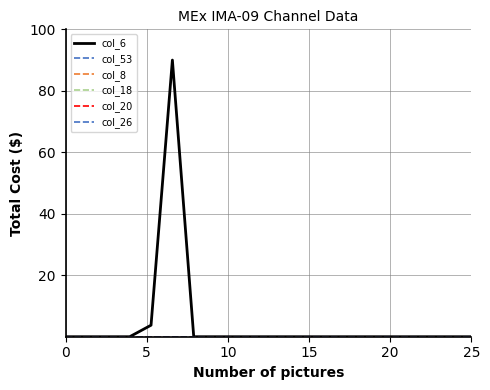

Does the chart have visible grid lines?

Yes